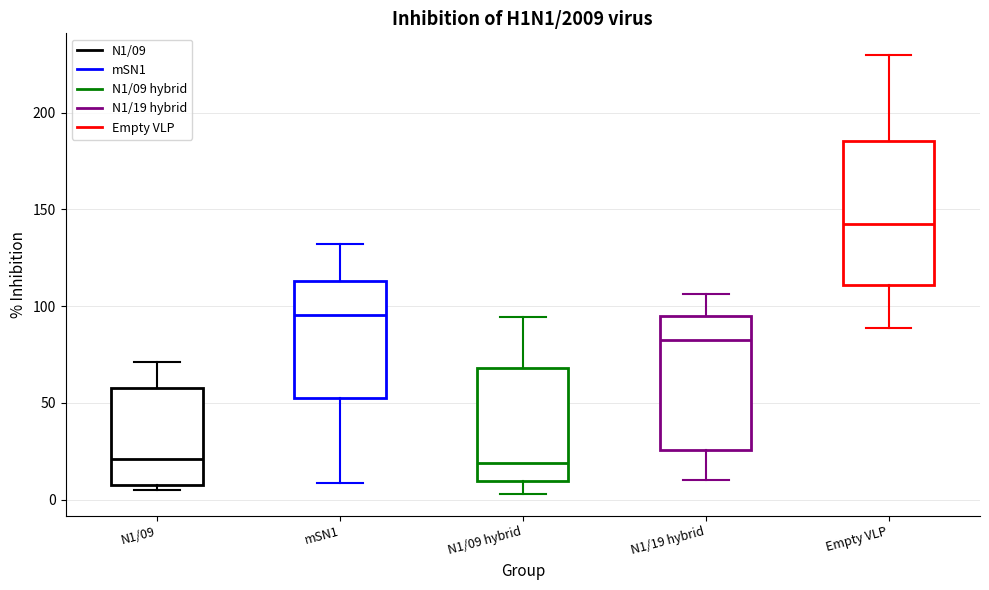

Reading left to right, read every box against the y-axis: the position of its median line, the range the box covers, and the ends of its whiskers. The values are not printed on the chart, so give them approximately, as read against the axis.

N1/09: median 20, box 10 to 60, whiskers 5 to 70
mSN1: median 95, box 50 to 115, whiskers 10 to 130
N1/09 hybrid: median 20, box 10 to 70, whiskers 5 to 95
N1/19 hybrid: median 80, box 25 to 95, whiskers 10 to 105
Empty VLP: median 145, box 110 to 185, whiskers 90 to 230